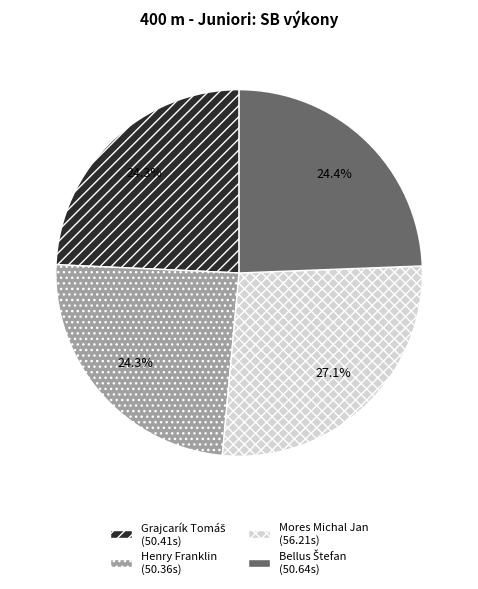

Does Mores Michal Jan account for over 50% of the chart?

No